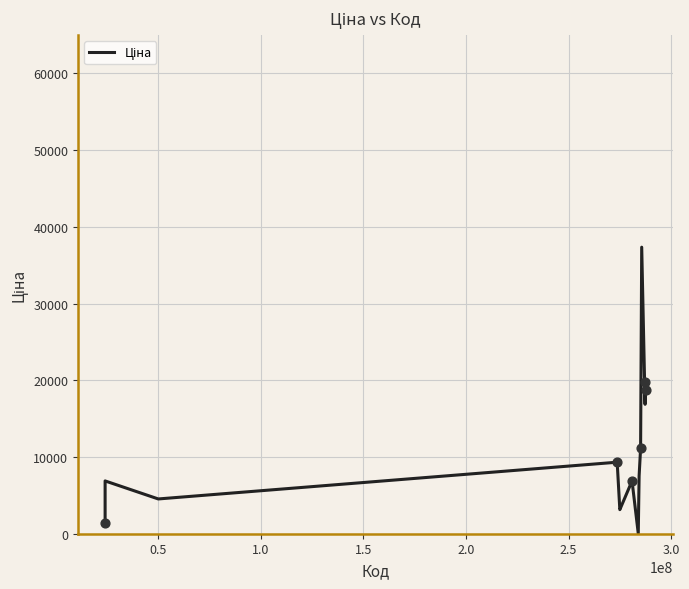

What is the maximum value shown in the chart?

37343.0